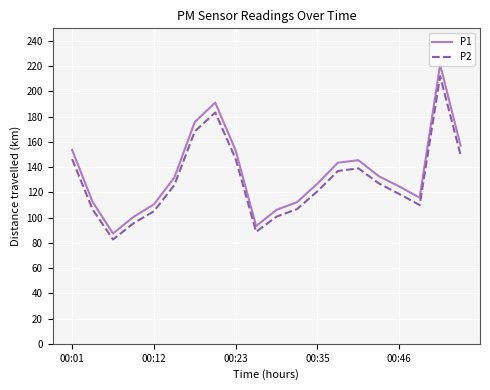

What is the minimum value shown in the chart?

82.7